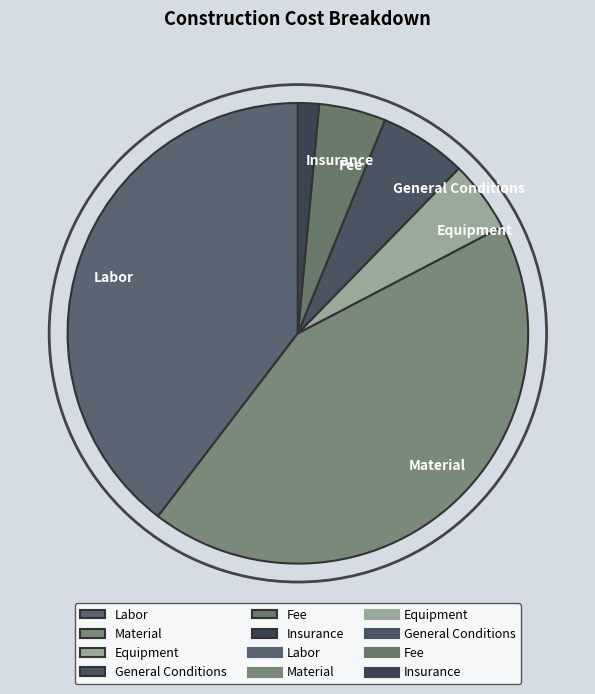

Which has a higher value, Insurance or General Conditions?

General Conditions